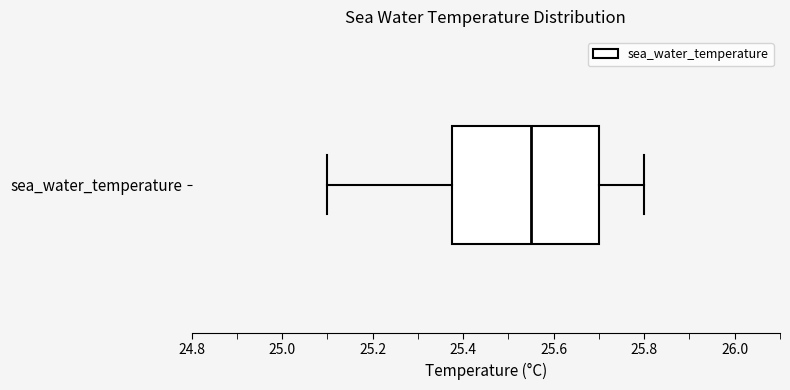

Transcribe this box plot: give where the median line is, the range the box spans, and where the two whiskers end, as read against the x-axis. The values are not printed on the chart, so give them approximately, as read against the axis.

median 25.56, box 25.38 to 25.70, whiskers 25.10 to 25.80